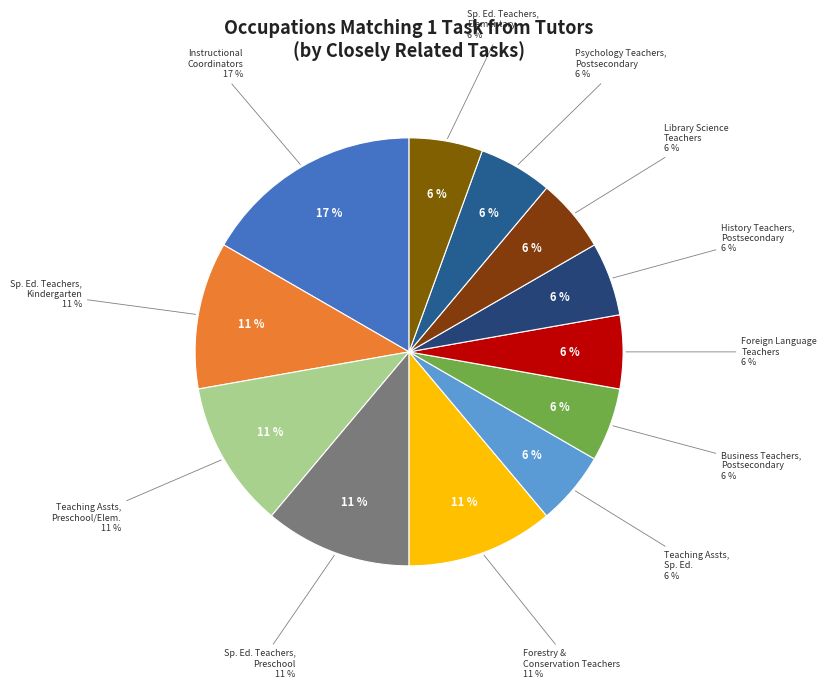

Does any single category account for the majority?

No